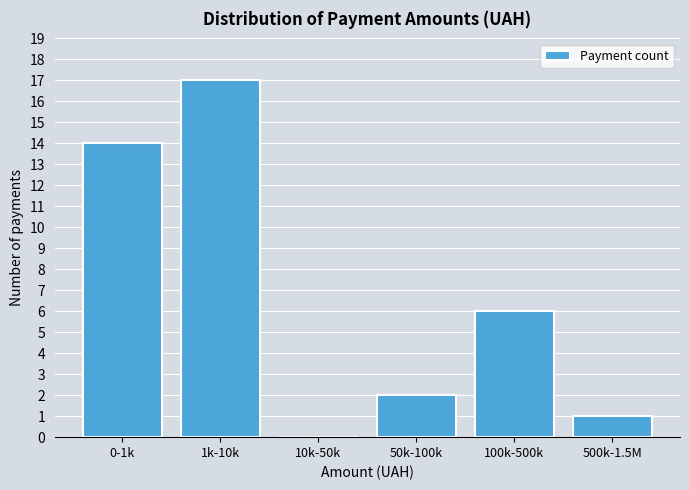

Reading left to right, extract all data points from this chart.

0-1k=14	1k-10k=17	10k-50k=0	50k-100k=2	100k-500k=6	500k-1.5M=1